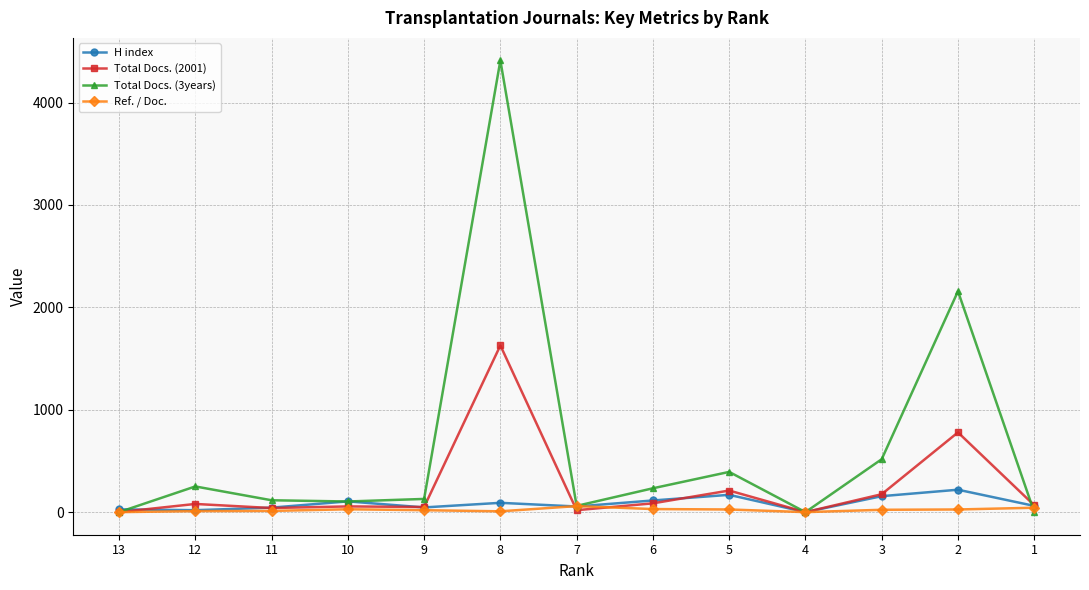

True or false: H index has more than 1 interior local peaks.

True